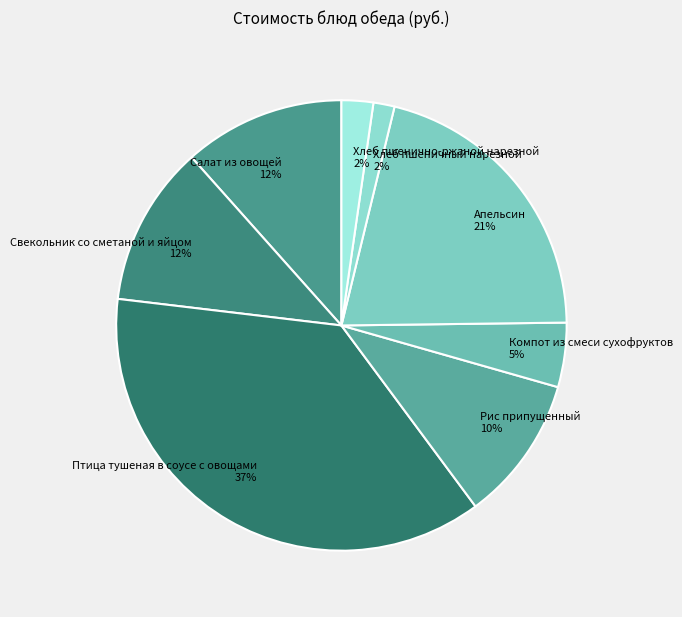

Do Апельсин and Свекольник со сметаной и яйцом together represent more than half of the pie?

No